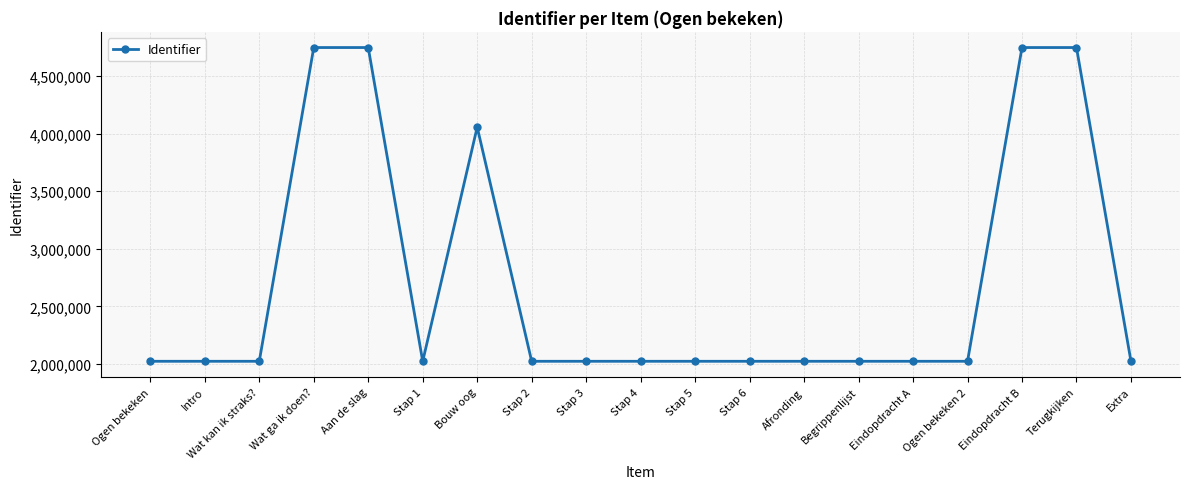

What is the change in value from Ogen bekeken to Stap 5?

+13